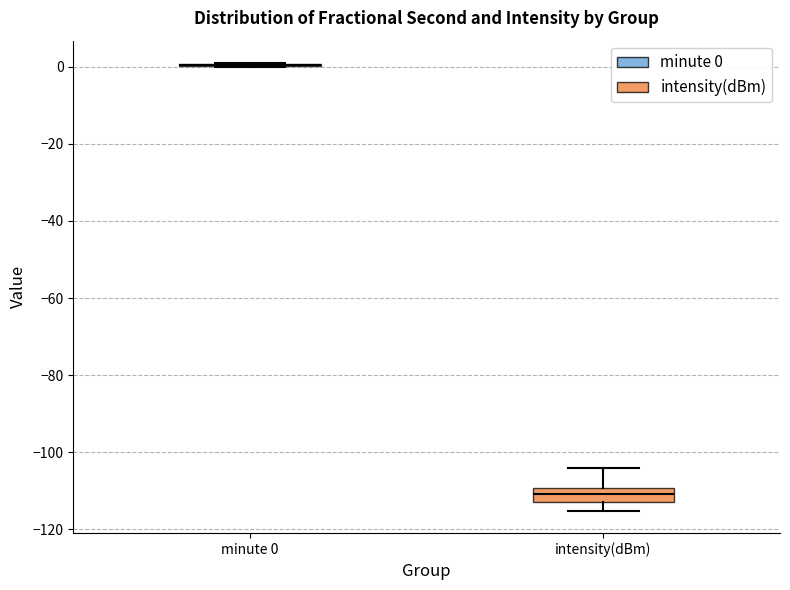

Reading left to right, transcribe this box plot: for each box, give where its median line is, the range the box spans, and where its two whiskers end, as read against the y-axis. The values are not printed on the chart, so give them approximately, as read against the axis.

minute 0: box collapsed to a line at 0, whiskers 0 to 0
intensity(dBm): median -110 (inside the box), box -112 to -110, whiskers -116 to -104